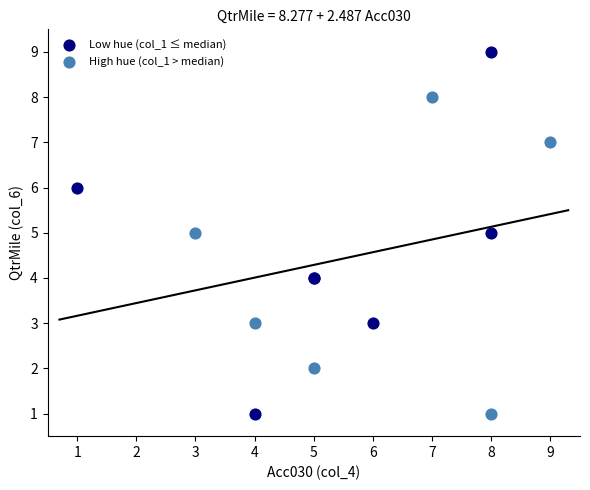

Which series contains the highest Y value?

Low hue (col_1 ≤ median)